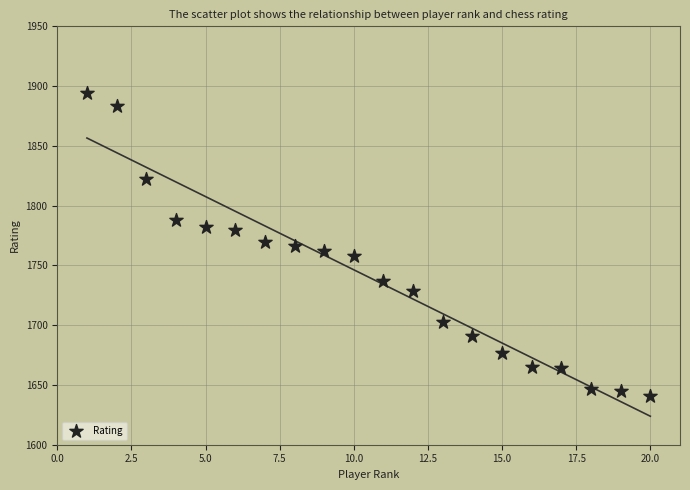

What is the range of X values (max minus min)?

19